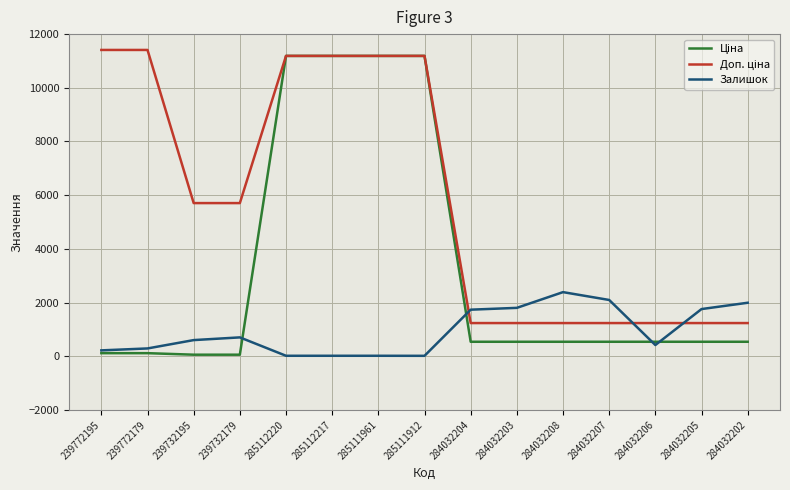

What is the total value across all series at 284032202?

3766.4